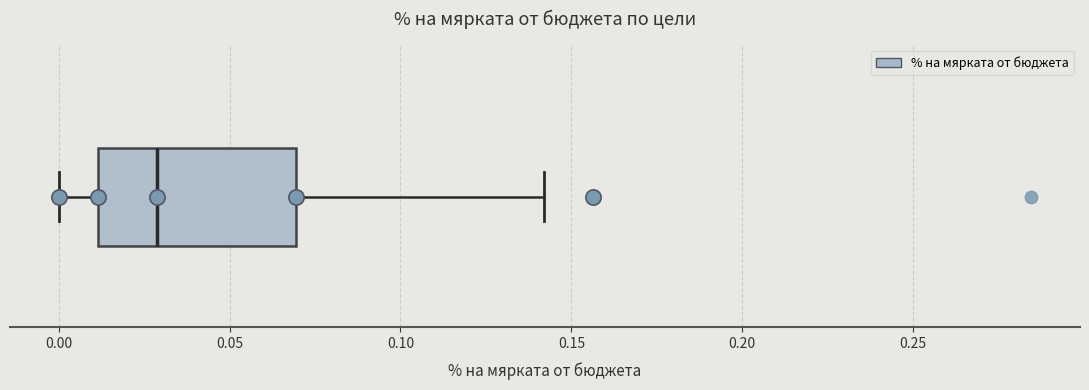

Where does the median line of the box sit on the x-axis? The values are not printed on the chart, so give them approximately, as read against the axis.

0.03